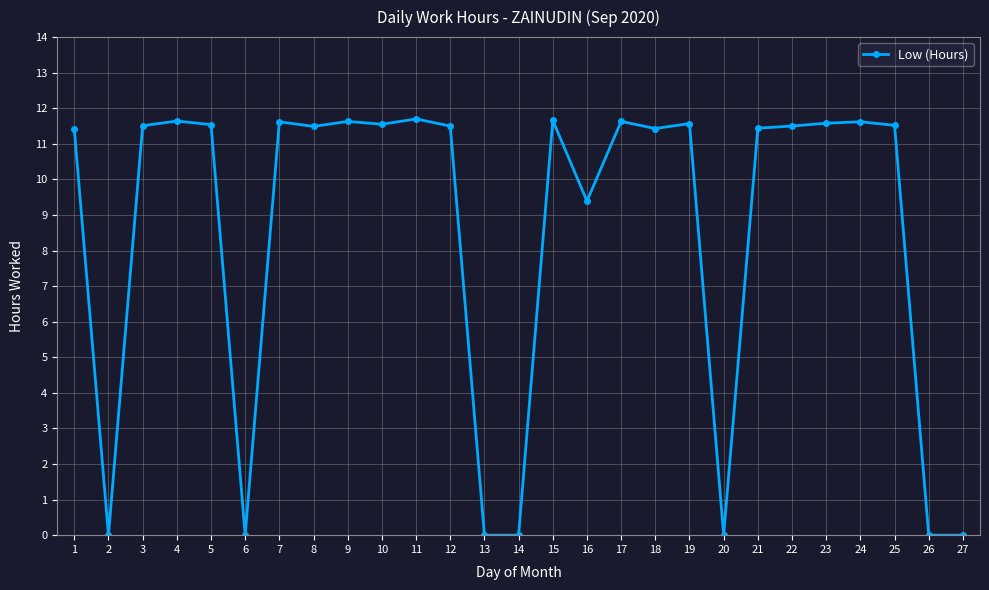

What is the maximum value shown in the chart?

11.7